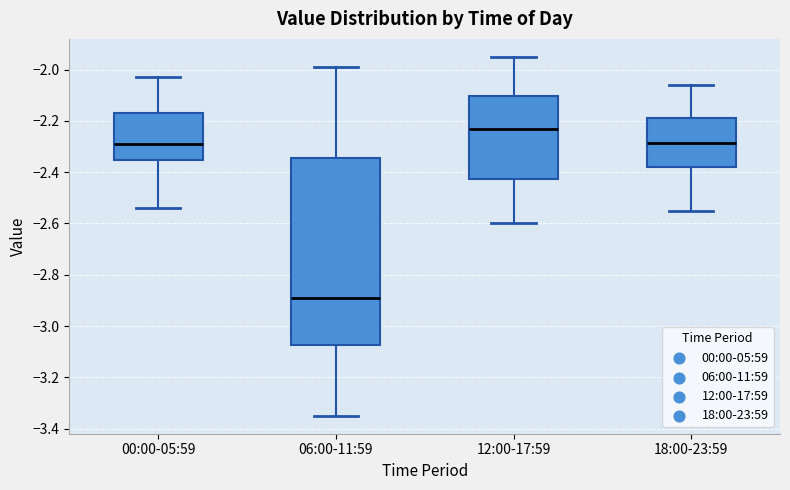

Reading left to right, read every box against the y-axis: the position of its median line, the range the box covers, and the ends of its whiskers. The values are not printed on the chart, so give them approximately, as read against the axis.

00:00-05:59: median -2.28, box -2.36 to -2.16, whiskers -2.54 to -2.02
06:00-11:59: median -2.88, box -3.08 to -2.34, whiskers -3.34 to -1.98
12:00-17:59: median -2.22, box -2.42 to -2.10, whiskers -2.60 to -1.94
18:00-23:59: median -2.28, box -2.38 to -2.18, whiskers -2.54 to -2.06